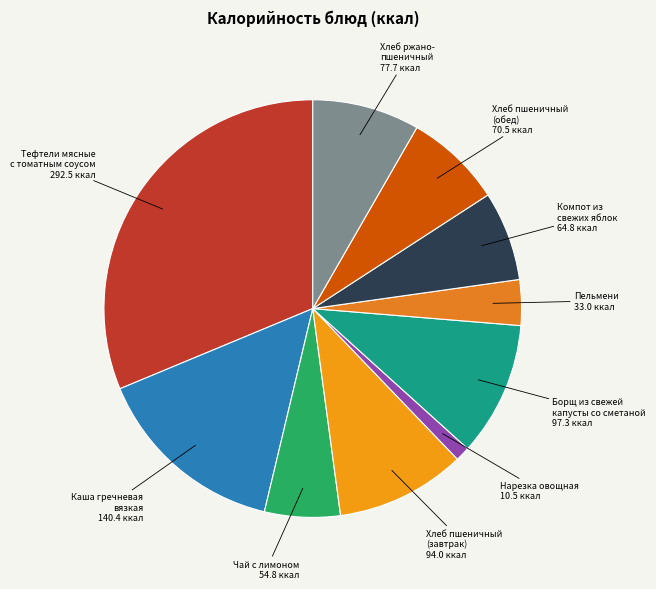

How many segments does this pie chart have?

10